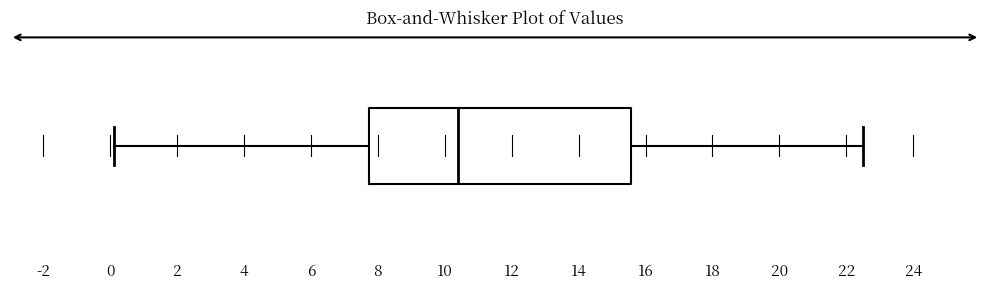

Where is the left edge of the box on the x-axis? The values are not printed on the chart, so give them approximately, as read against the axis.

7.8